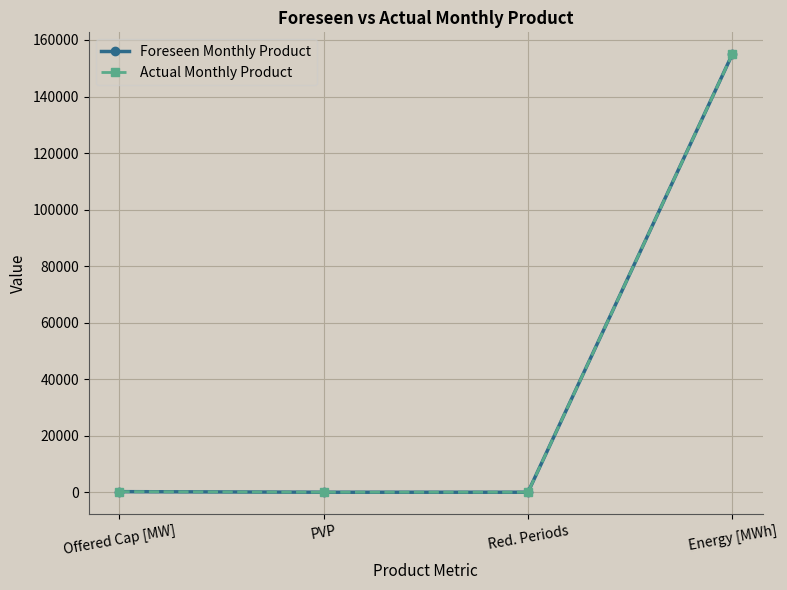

Is this an area chart (filled region under the line)?

No